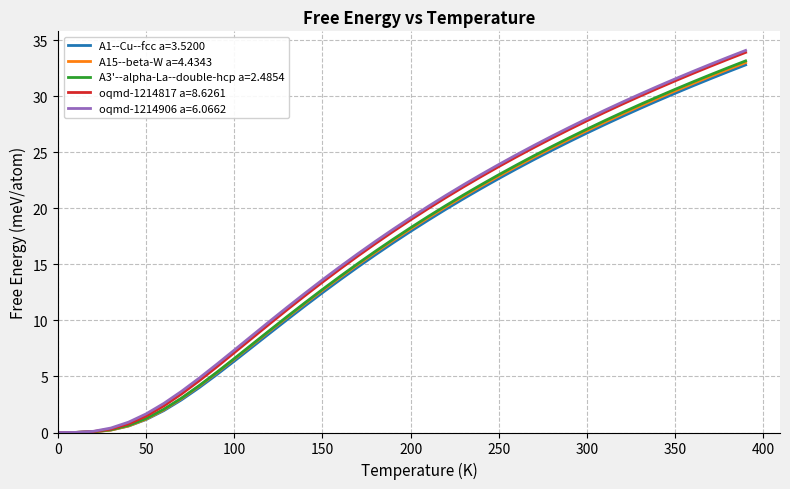

What is the average value of the oqmd-1214906 a=6.0662 series?

17.4